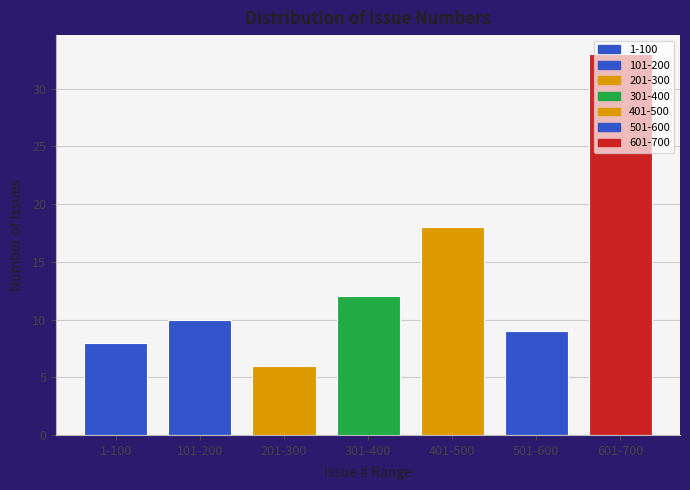

What is the minimum value shown in the chart?

6